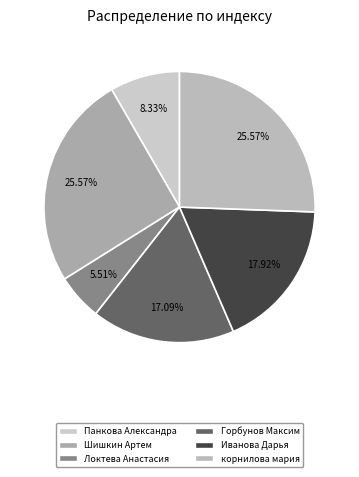

How many segments does this pie chart have?

6